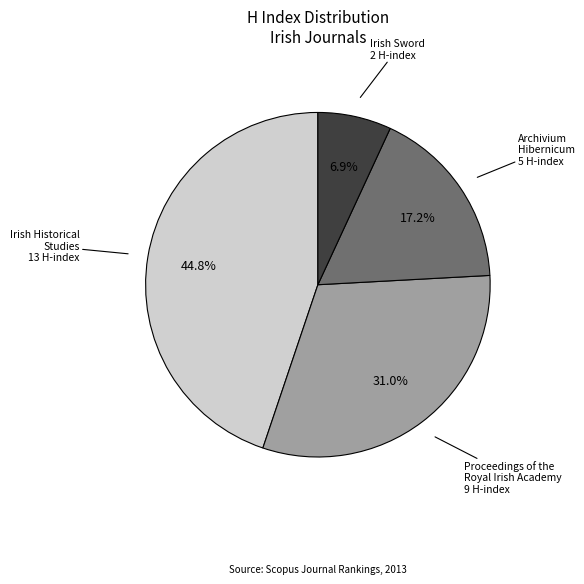

Is there any slice that represents more than half of the pie?

No